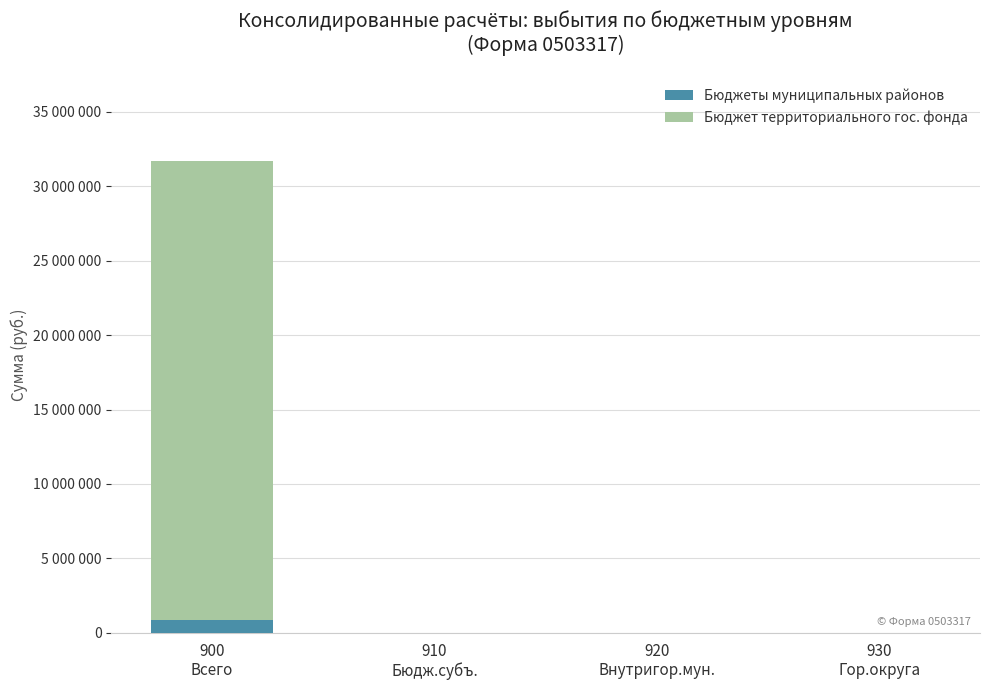

Does the chart contain stacked bars?

Yes